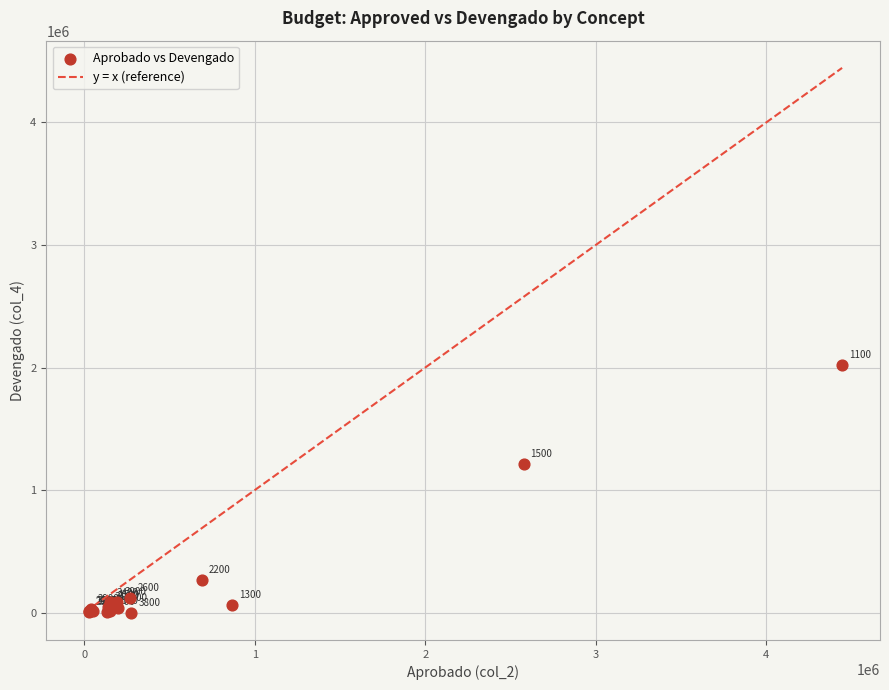

What Y value in the scatter plot is closest to 1011859?

1214067.0